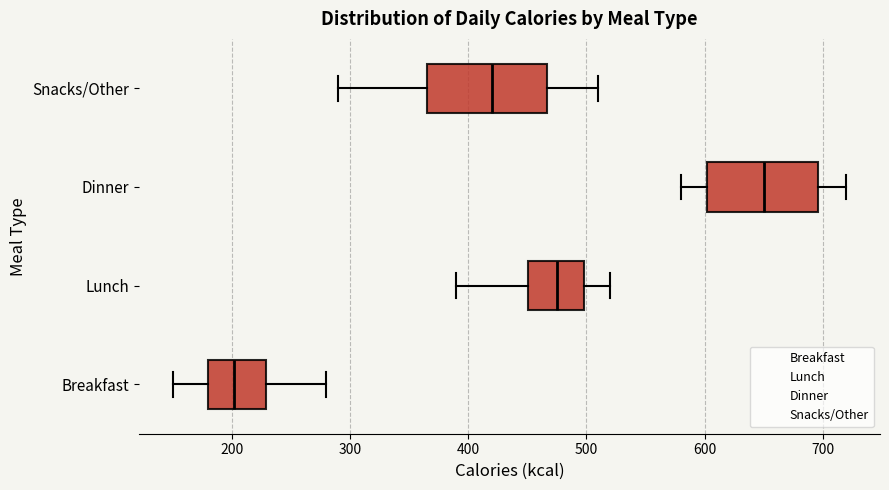

Where is the left edge of the box for Dinner on the x-axis? The values are not printed on the chart, so give them approximately, as read against the axis.

600